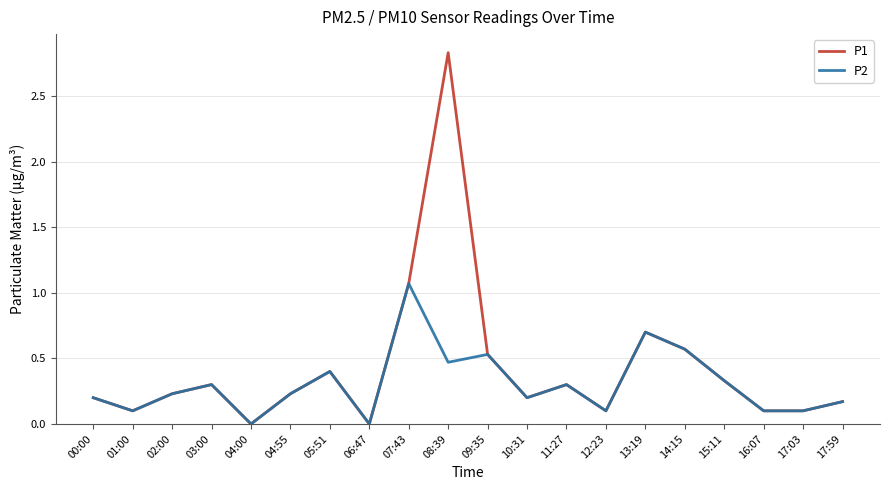

True or false: P1 has a value of 1.2 at 13:19.

False